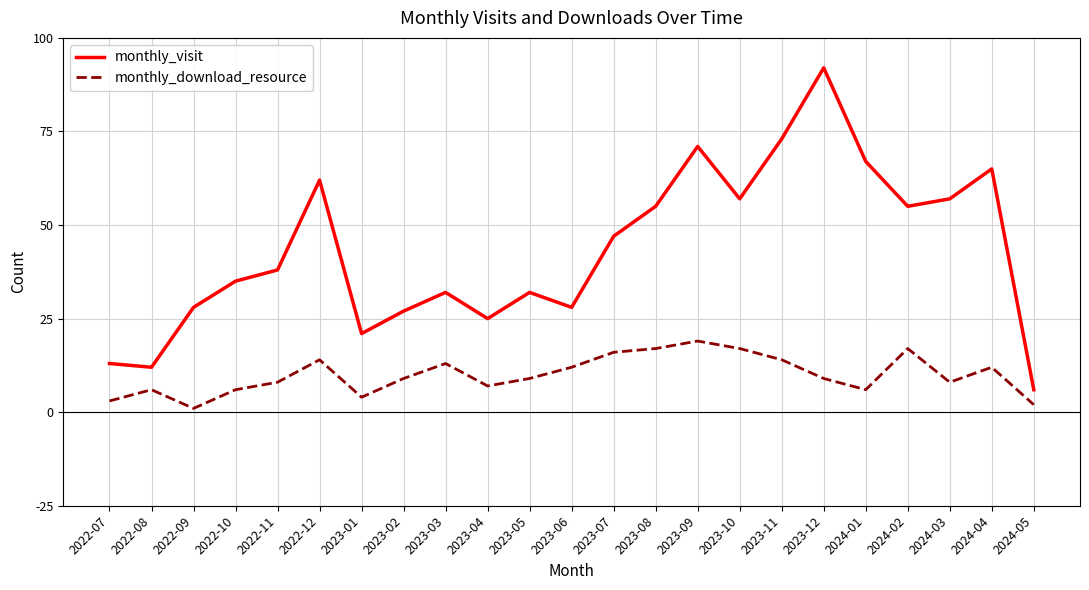

How many lines are shown in the chart?

2